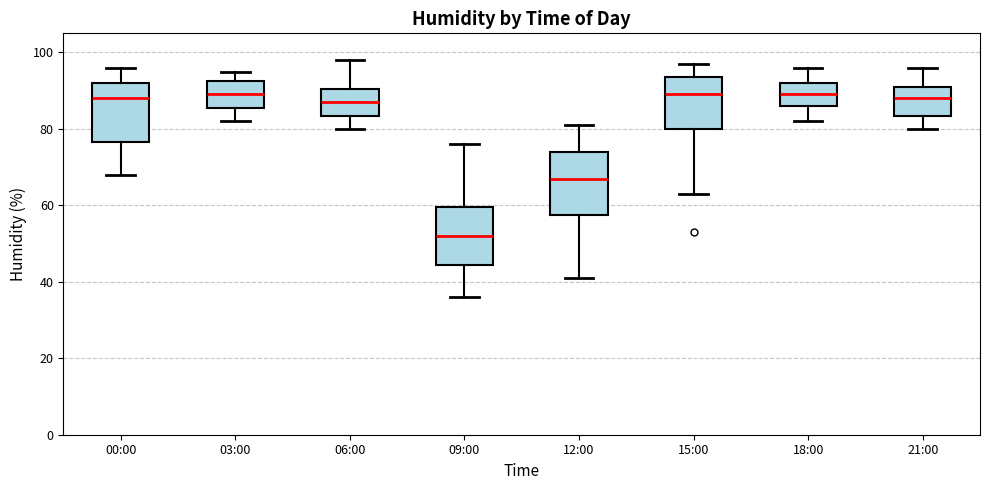

Which box has the lowest median line?

09:00